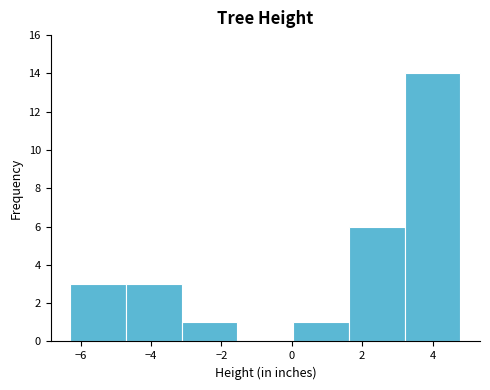

Reading left to right, list every bar in this chart as the range it spans on the x-axis followed by its height. Neither the bar edges nor the heights are printed on the chart, so give them approximately, as read against the axes.

-6.2 to -4.8: 3
-4.8 to -3.2: 3
-3.2 to -1.6: 1
-1.6 to 0.0: 0
0.0 to 1.6: 1
1.6 to 3.2: 6
3.2 to 4.8: 14